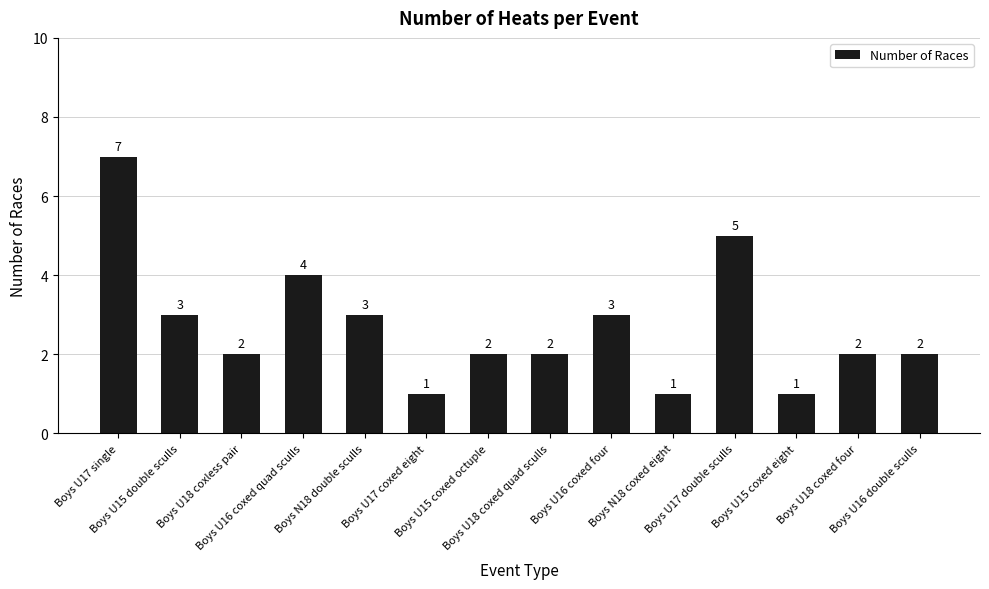

What is the label of the 10th bar from the right?

Boys N18 double sculls